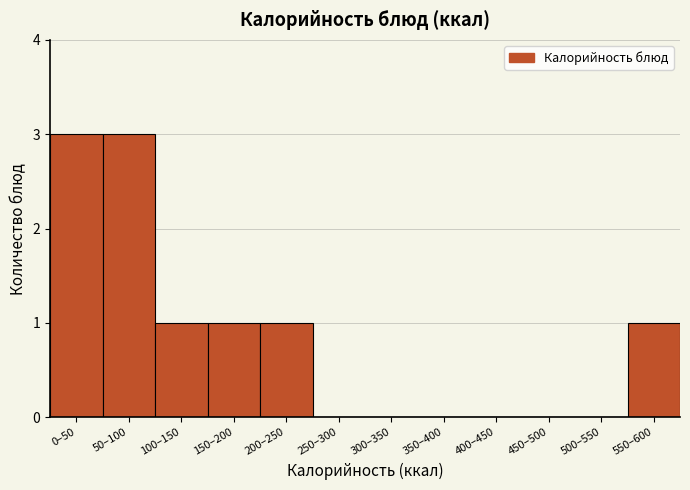

Reading left to right, what are all the values shown in this chart?

0–50=3	50–100=3	100–150=1	150–200=1	200–250=1	250–300=0	300–350=0	350–400=0	400–450=0	450–500=0	500–550=0	550–600=1